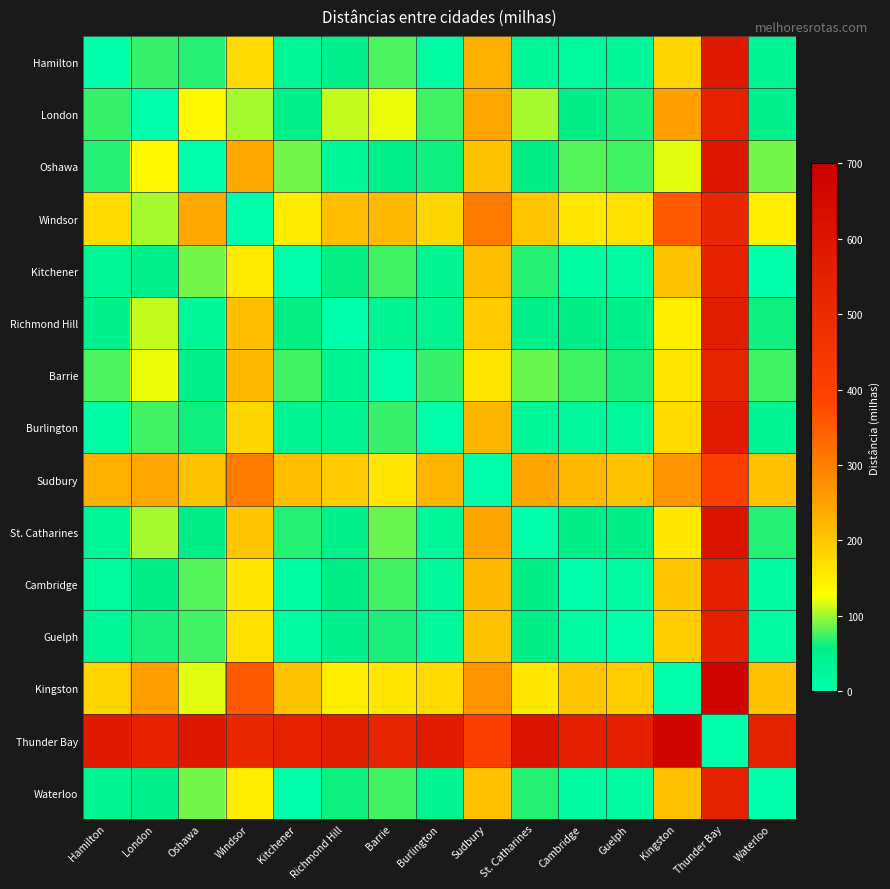

At which category does the chart reach its peak across all series?

Thunder Bay